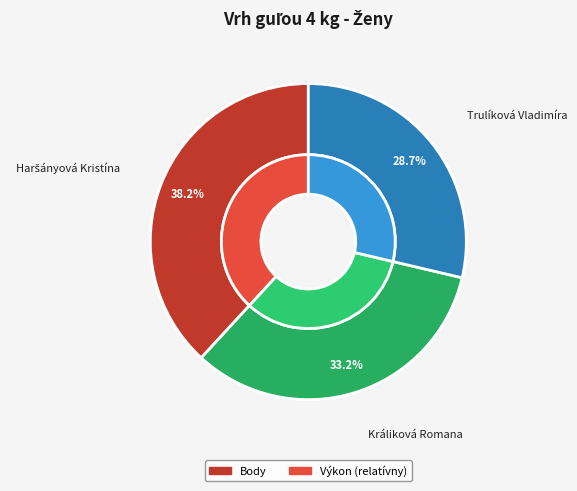

What percentage do Haršányová Kristína and Králiková Romana together represent?

71.3%